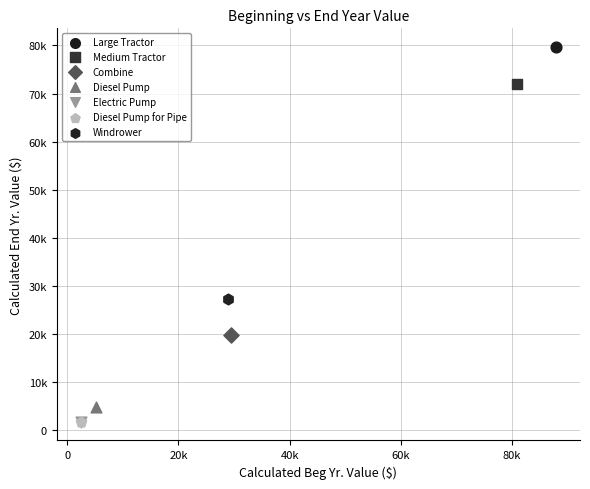

What are all the series names shown in the legend?

Large Tractor, Medium Tractor, Combine, Diesel Pump, Electric Pump, Diesel Pump for Pipe, Windrower